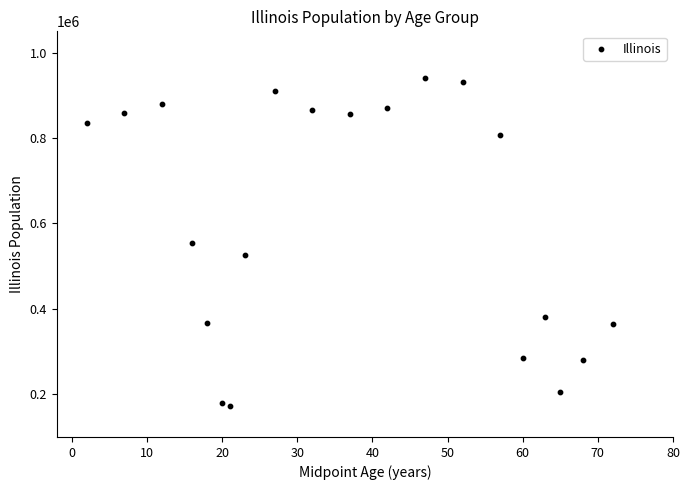

What is the range of X values (max minus min)?

70